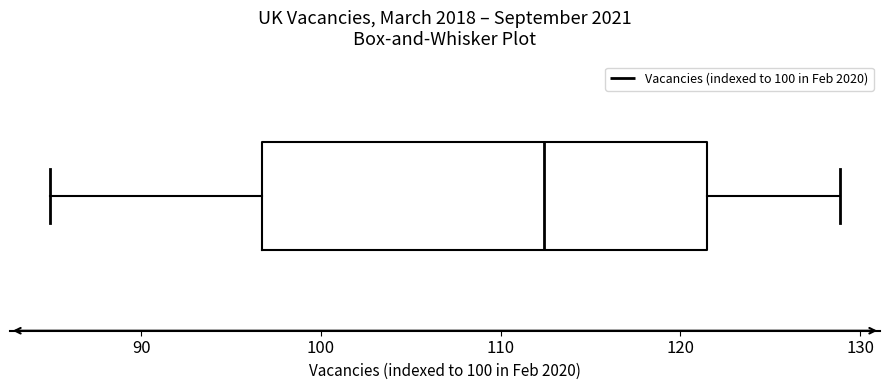

Transcribe this box plot: give where the median line is, the range the box spans, and where the two whiskers end, as read against the x-axis. The values are not printed on the chart, so give them approximately, as read against the axis.

median 112, box 97 to 121, whiskers 85 to 129